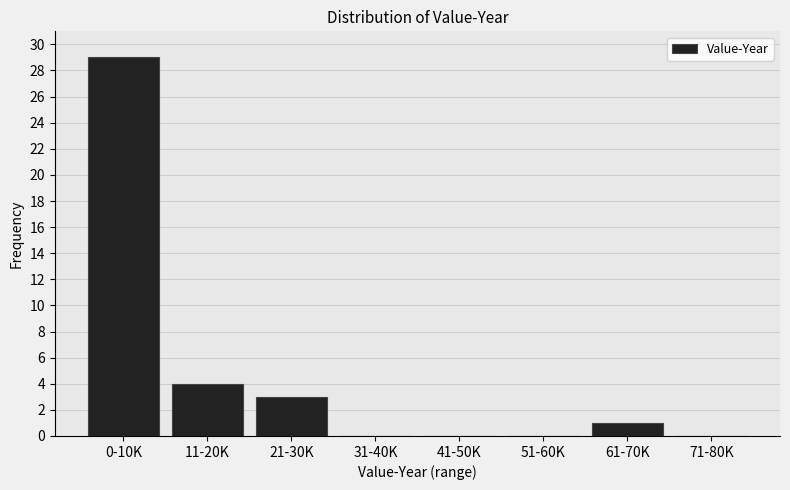

Reading left to right, transcribe all the data shown in this chart.

0-10K=29	11-20K=4	21-30K=3	31-40K=0	41-50K=0	51-60K=0	61-70K=1	71-80K=0